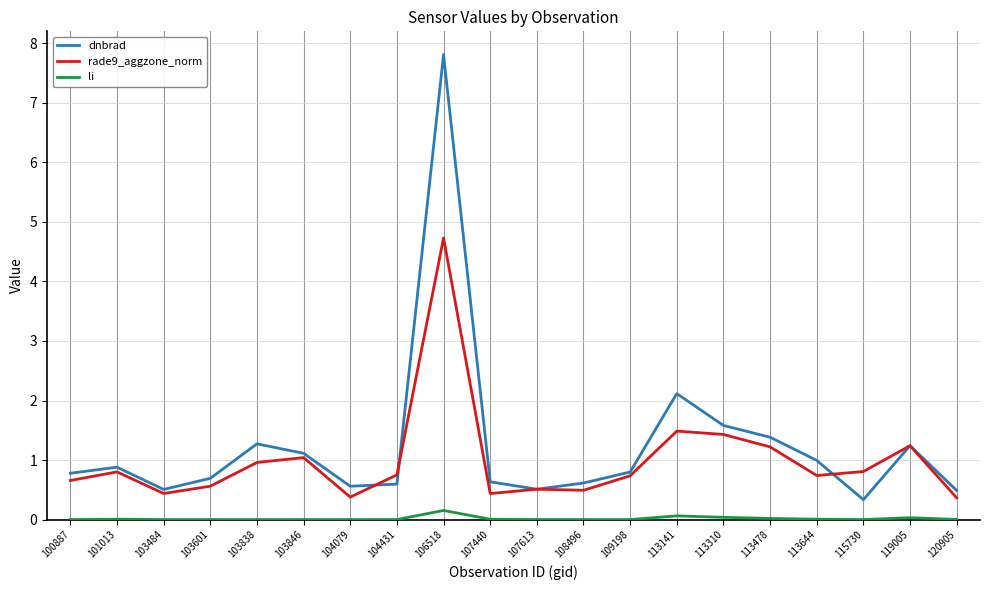

How many lines are shown in the chart?

3